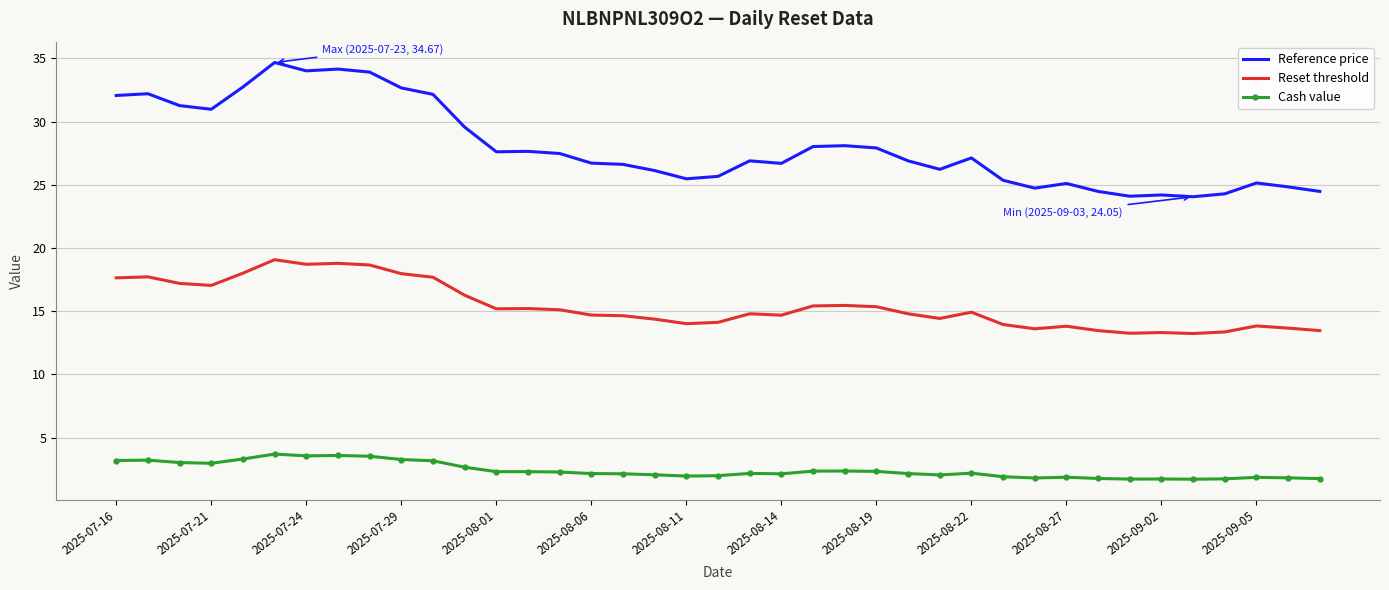

True or false: Reset threshold and Reference price intersect in this chart.

False